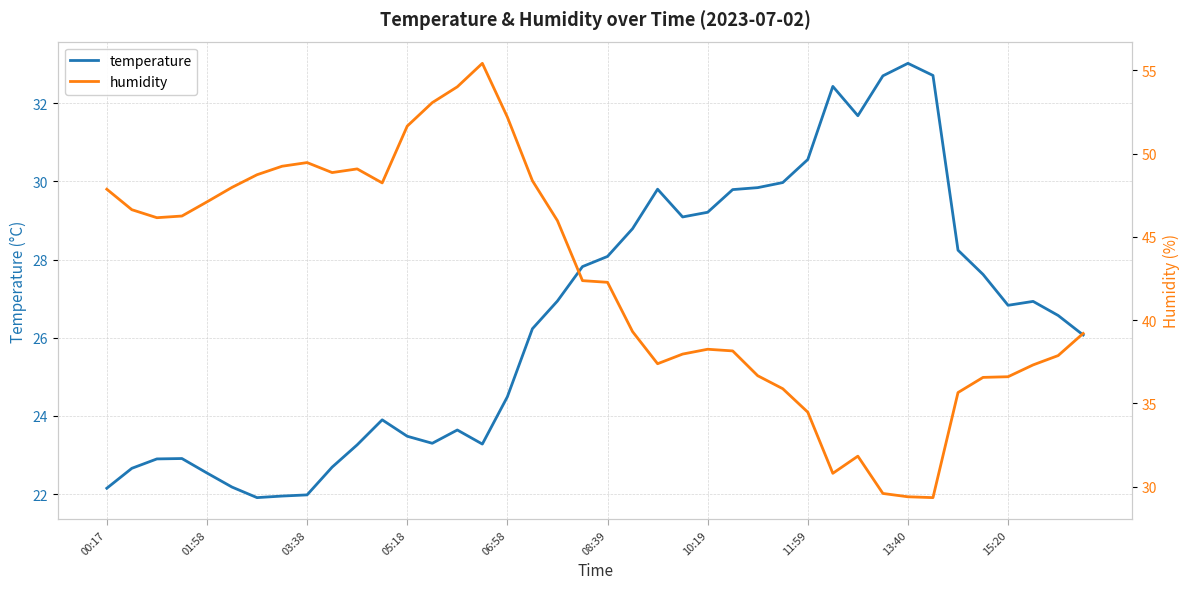

True or false: humidity has more than 2 interior local peaks.

True